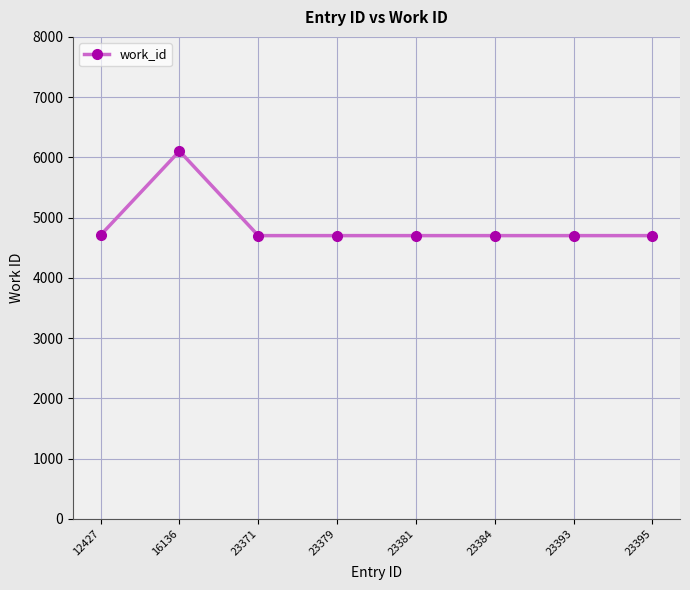

What is the value of the 2nd point from the left?

6105